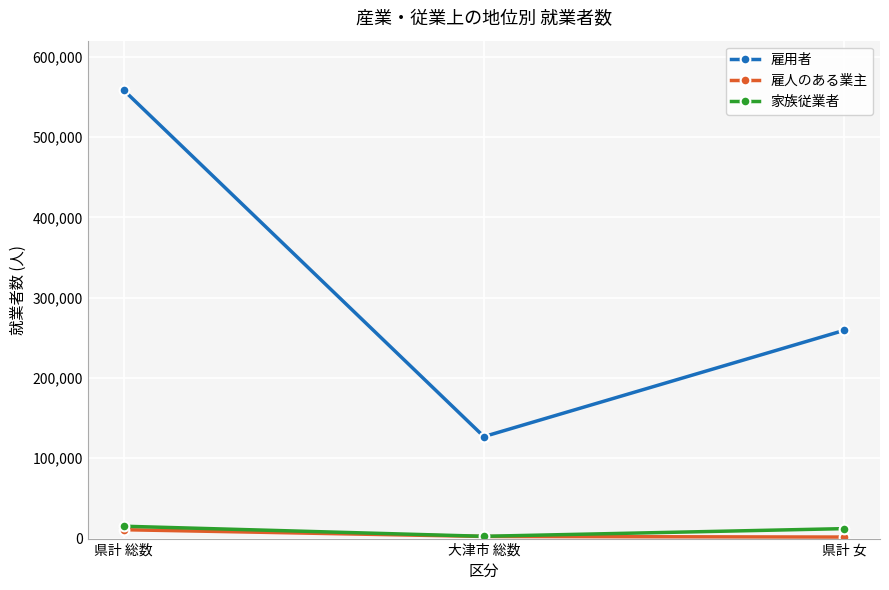

Between 大津市 総数 and 県計 女, which series saw the biggest shift?

雇用者